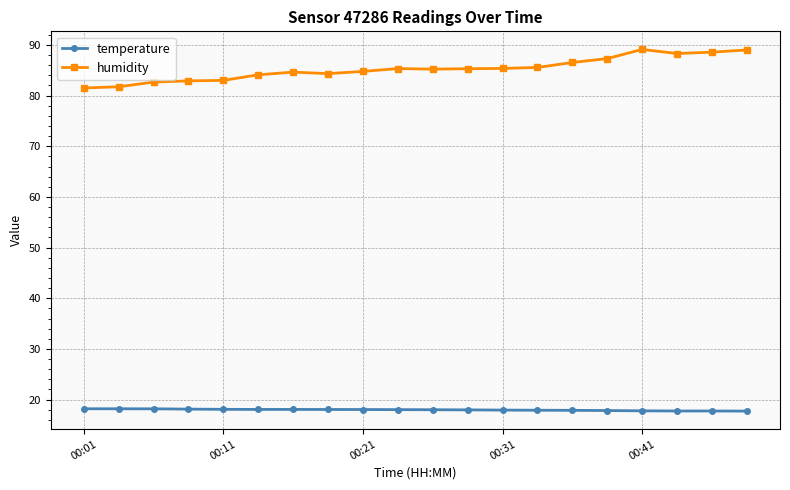

What is the value of the humidity point at the 2nd from the left?

81.8